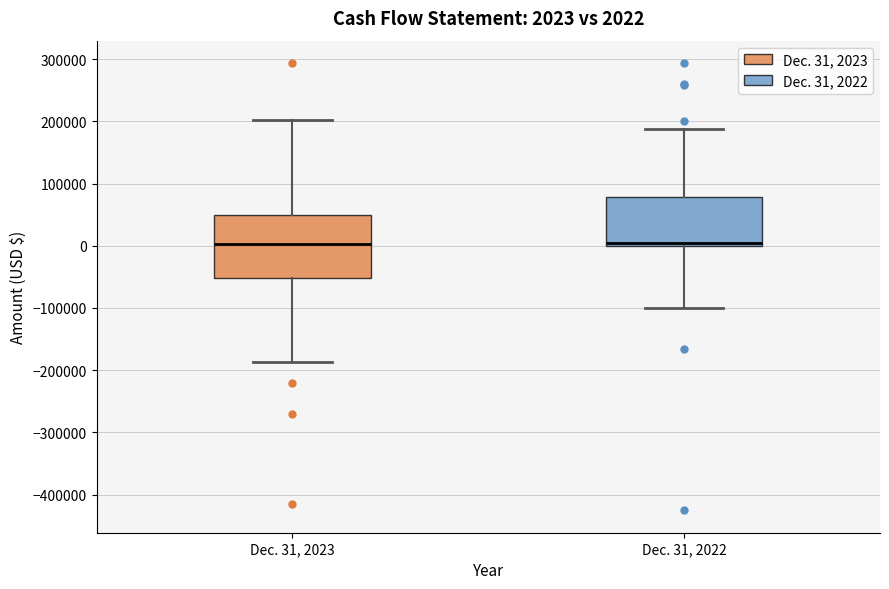

Which box is the tallest, from its lower edge to its upper edge?

Dec. 31, 2023